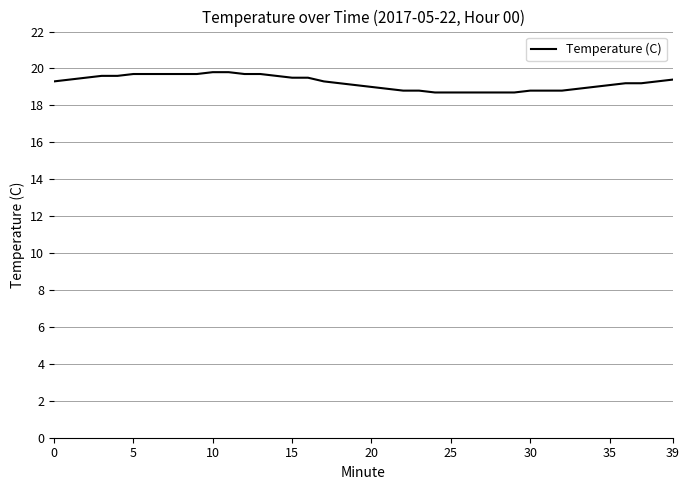

What is the average value?

19.2